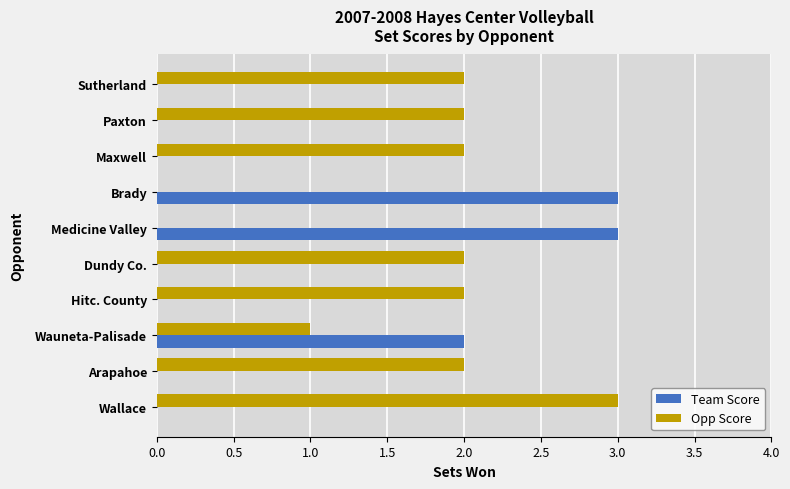

What is the maximum value shown in the chart?

3